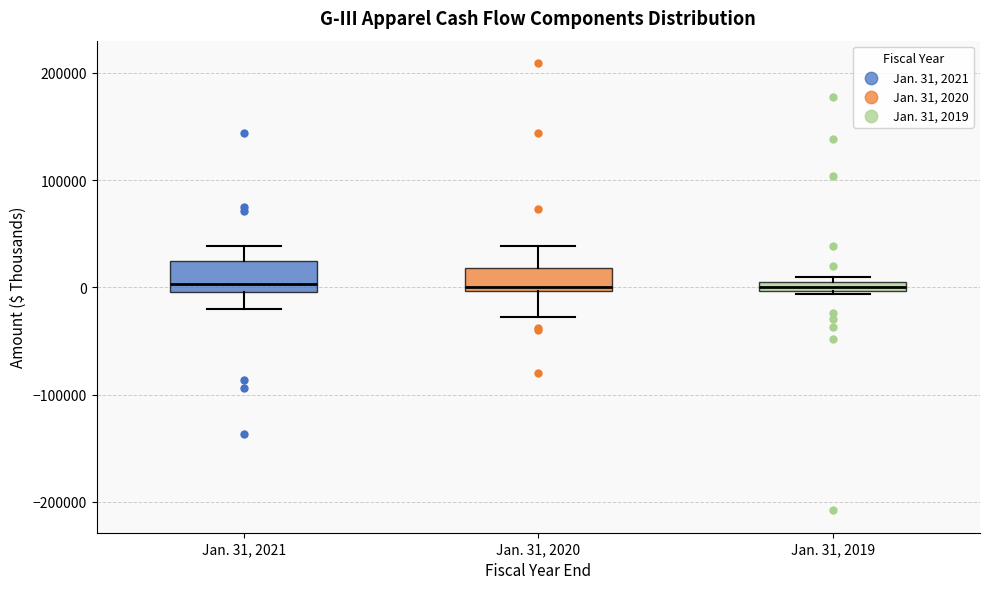

Where is the lower edge of the box for Jan. 31, 2019 on the y-axis? The values are not printed on the chart, so give them approximately, as read against the axis.

0